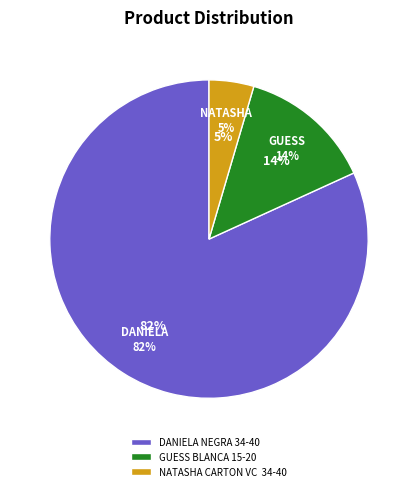

True or false: DANIELA NEGRA 34-40 accounts for 92% of the total.

False